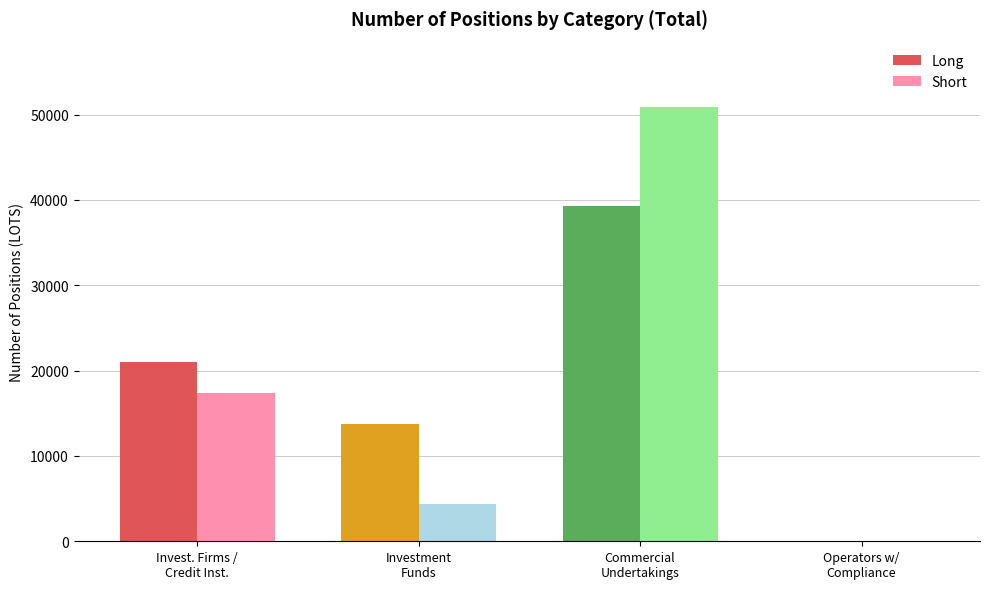

True or false: Long has a value of 22375.6 at Investment
Funds.

False